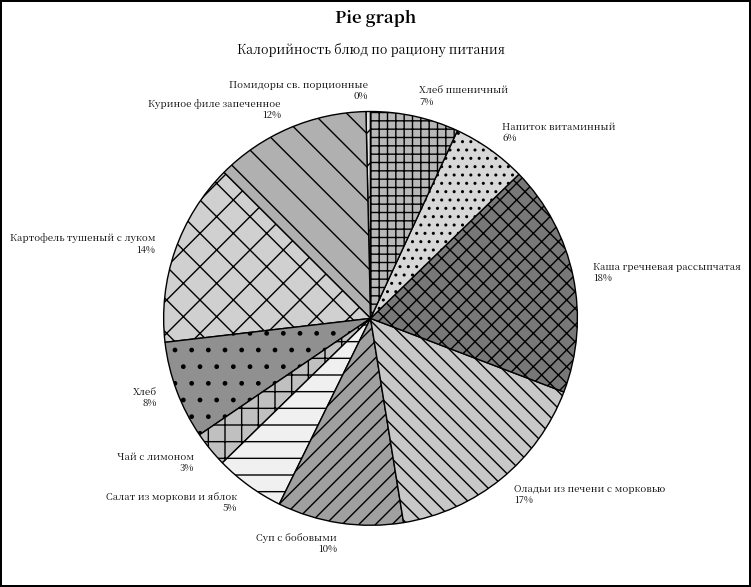

To the nearest percent, what is the combined percentage of Хлеб and Картофель тушеный с луком?

22%